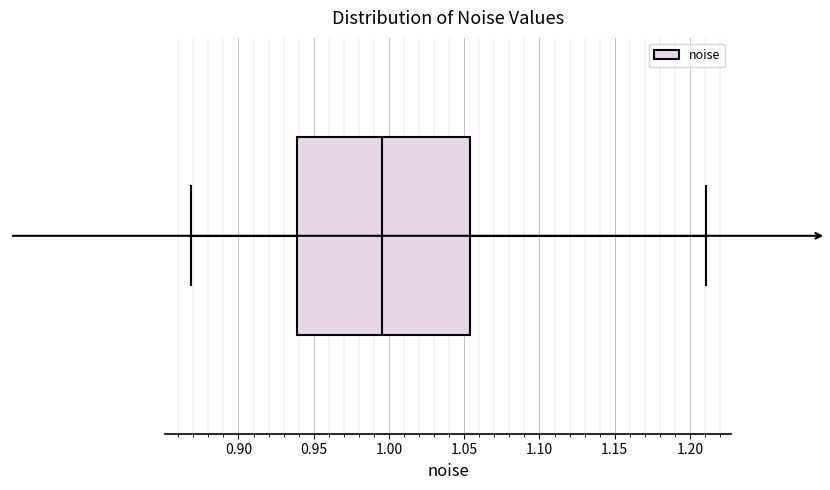

Transcribe this box plot: give where the median line is, the range the box spans, and where the two whiskers end, as read against the x-axis. The values are not printed on the chart, so give them approximately, as read against the axis.

median 0.995, box 0.940 to 1.055, whiskers 0.870 to 1.210